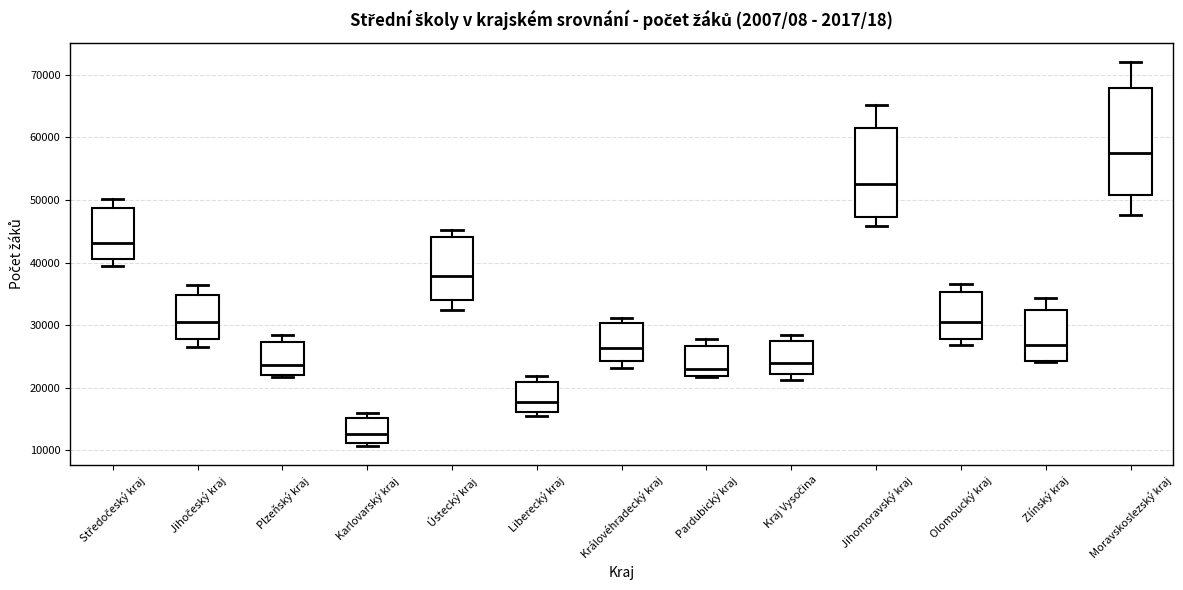

Where does the upper whisker of the box for Olomoucký kraj end on the y-axis? The values are not printed on the chart, so give them approximately, as read against the axis.

37000